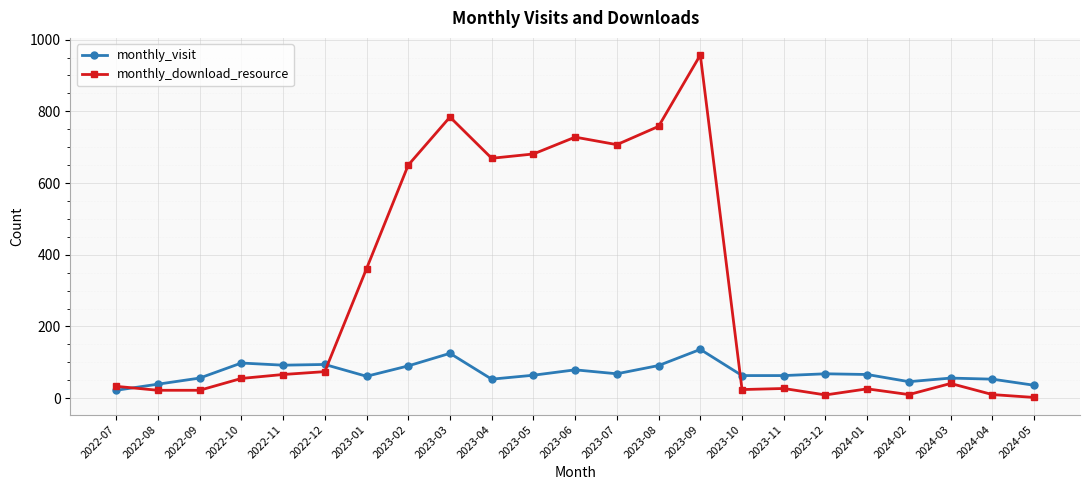

Does the chart display data point markers on the line(s)?

Yes